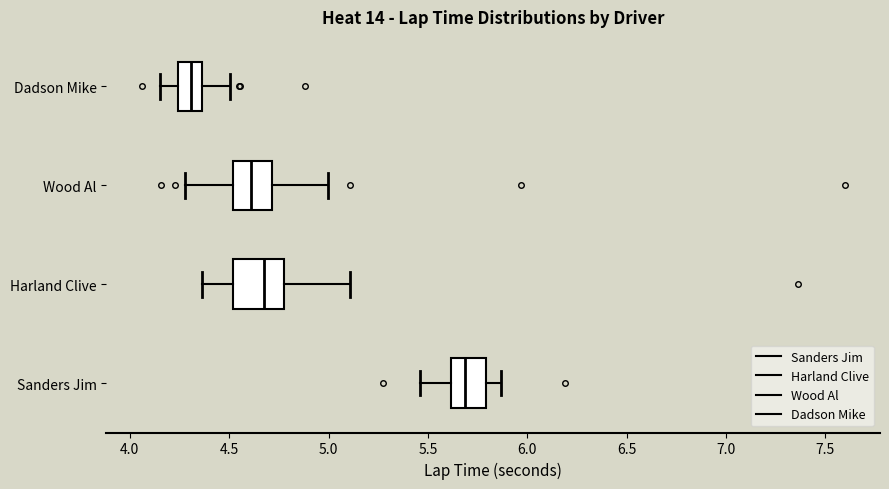

Where is the left edge of the box for Harland Clive on the x-axis? The values are not printed on the chart, so give them approximately, as read against the axis.

4.50